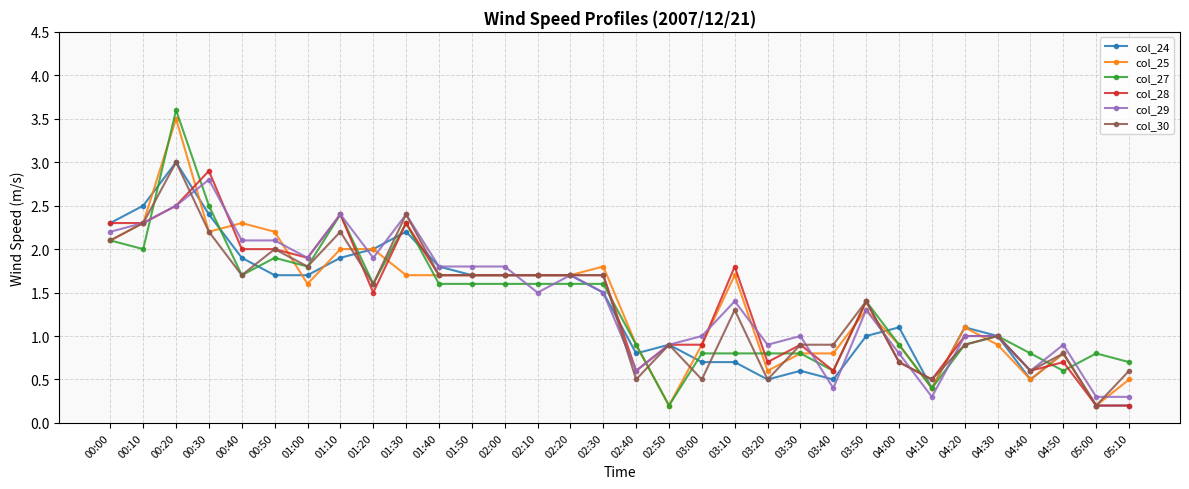

How many categories are shown in the chart?

32